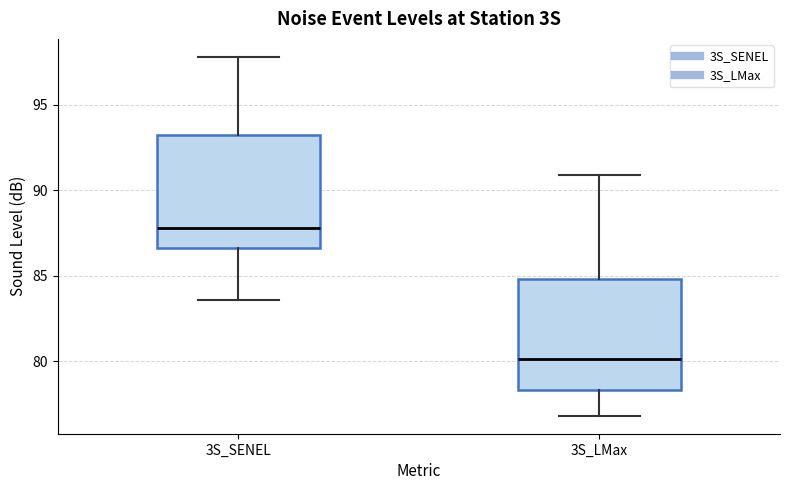

Reading left to right, transcribe this box plot: for each box, give where its median line is, the range the box spans, and where its two whiskers end, as read against the y-axis. The values are not printed on the chart, so give them approximately, as read against the axis.

3S_SENEL: median 88.0, box 86.5 to 93.5, whiskers 83.5 to 98.0
3S_LMax: median 80.0, box 78.5 to 85.0, whiskers 77.0 to 91.0